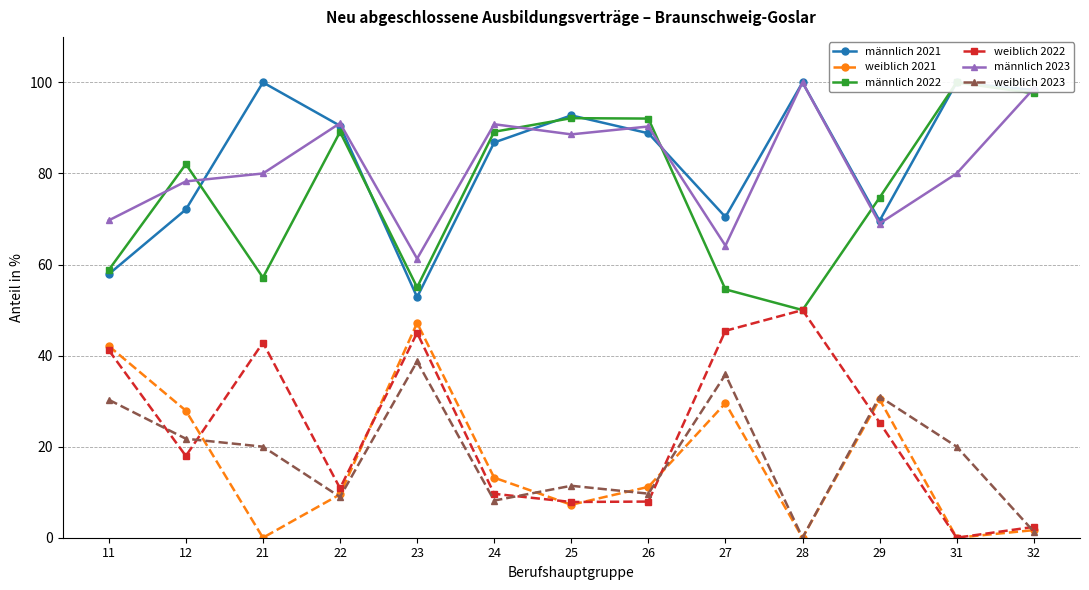

How many values in the weiblich 2023 series are below 20?

6